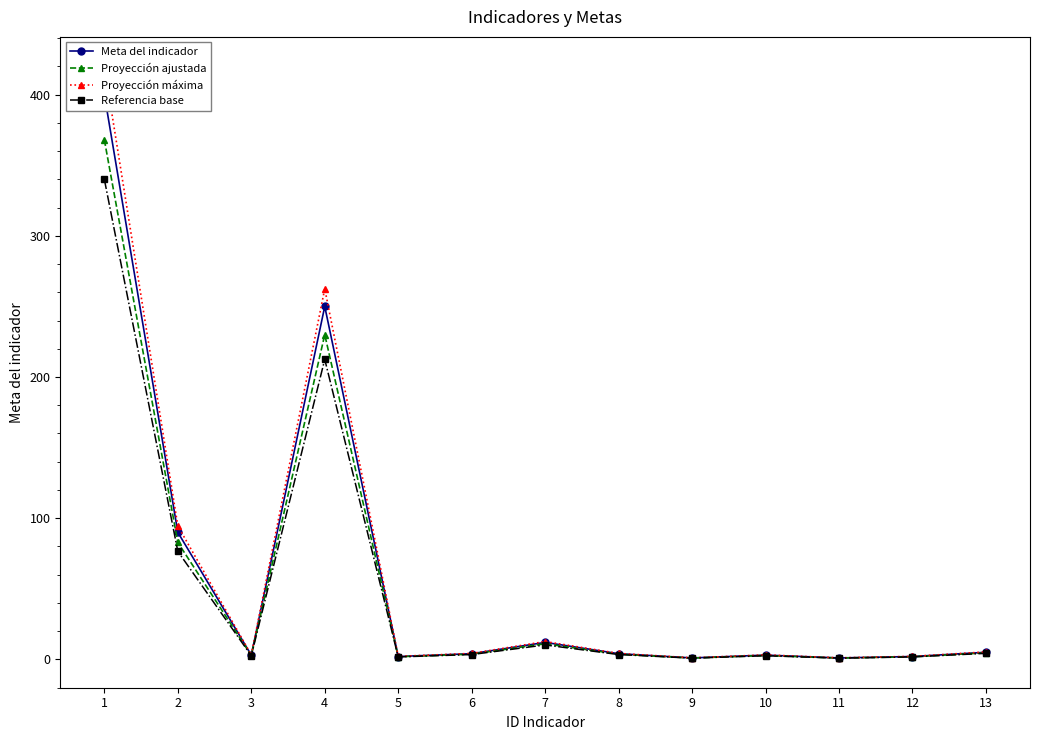

How many values in the Referencia base series exceed 3?

7